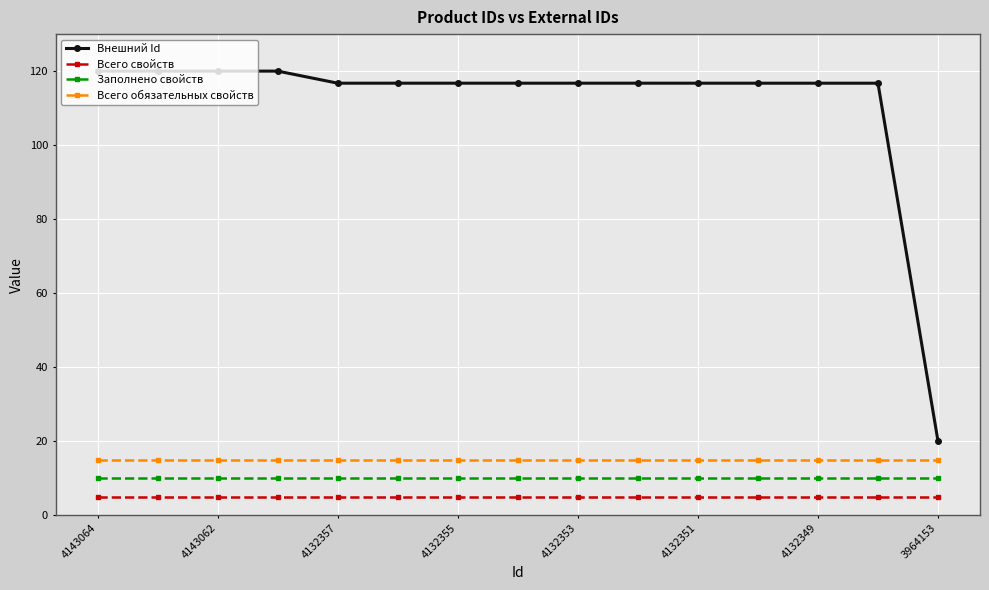

Which series has the largest range (max minus min)?

Внешний Id